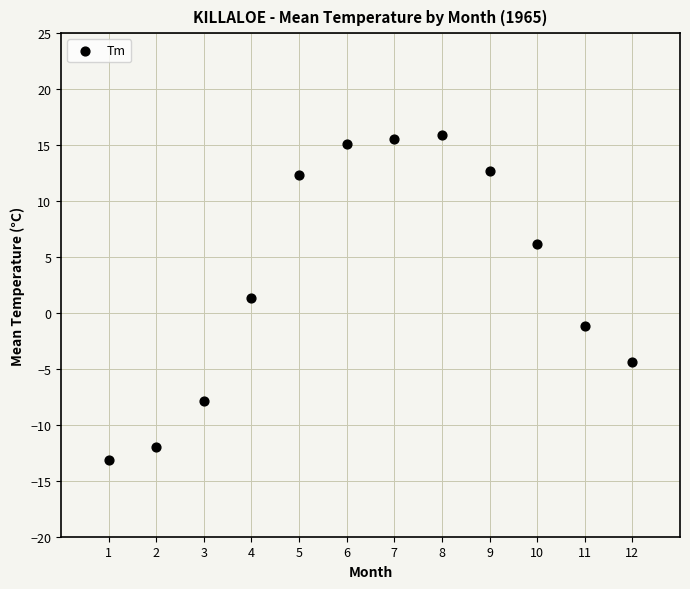

What is the range of Y values (max minus min)?

29.0